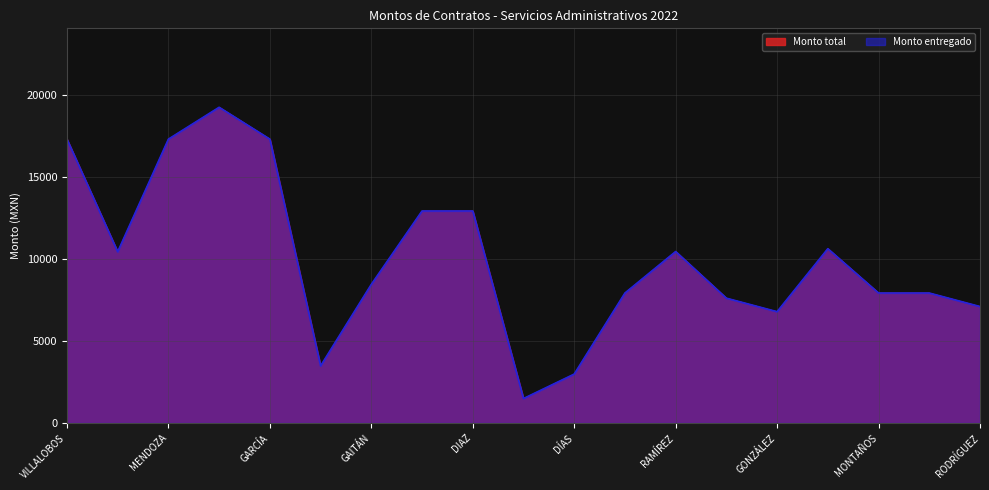

At which category does Monto entregado reach its first local valley?

CECILIA SARAY LÓPEZ TORRES